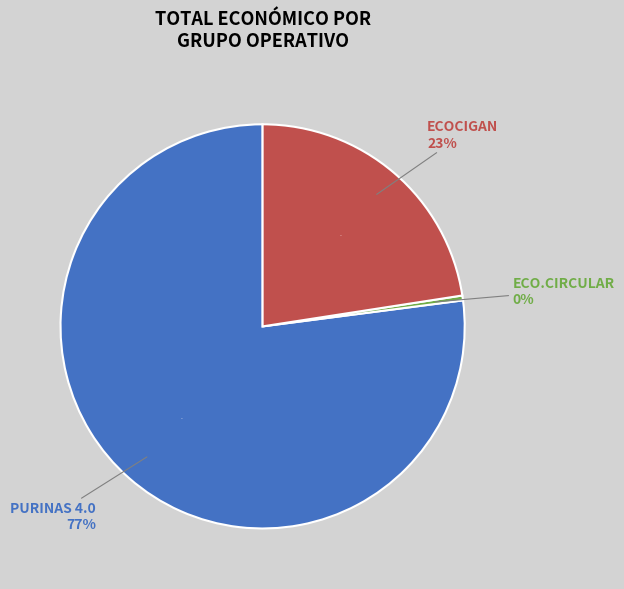

Does any single category account for the majority?

Yes